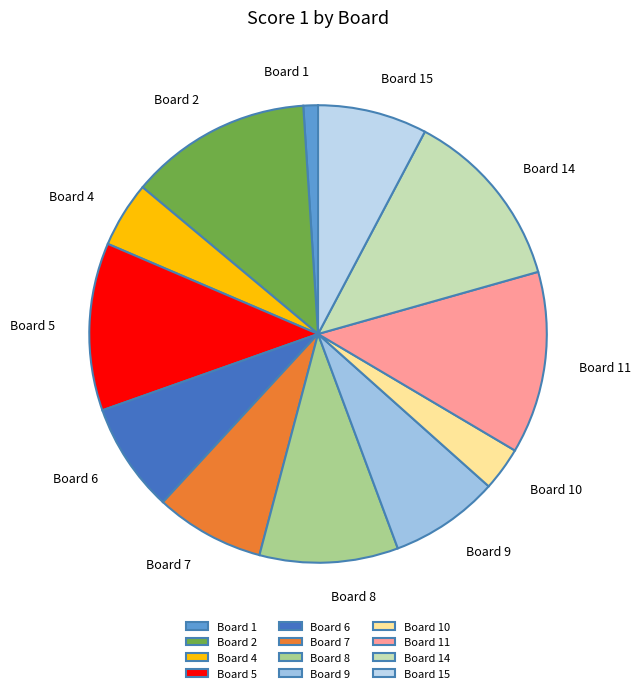

Does Board 5 represent more than half of the total?

No